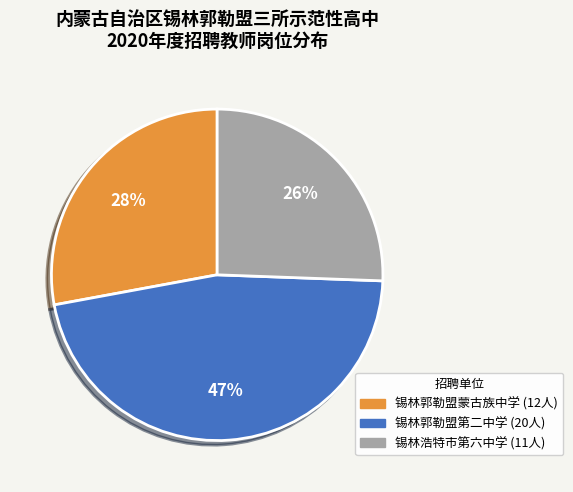

Is the sum of 锡林浩特市第六中学 and 锡林郭勒盟第二中学 greater than half?

Yes